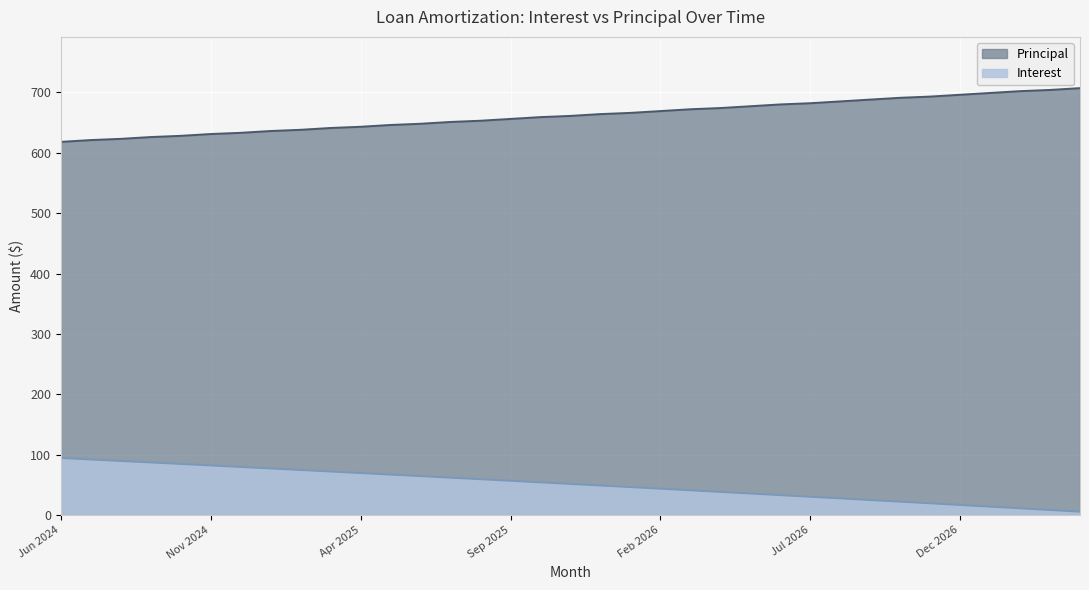

Reading left to right, what are all the values shown in this chart?

Interest: 94.5	92.0	89.6	87.1	84.6	82.2	79.7	77.1	74.6	72.1	69.6	67.0	64.5	61.9	59.3	56.7	54.1	51.5	48.9	46.3	43.6	41.0	38.3	35.7	33.0	30.3	27.6	24.9	22.2	19.4	16.7	13.9	11.2	8.4	5.6
Principal: 618.0	621.0	623.0	626.0	628.0	631.0	633.0	636.0	638.0	641.0	643.0	646.0	648.0	651.0	653.0	656.0	659.0	661.0	664.0	666.0	669.0	672.0	674.0	677.0	680.0	682.0	685.0	688.0	691.0	693.0	696.0	699.0	702.0	704.0	707.0